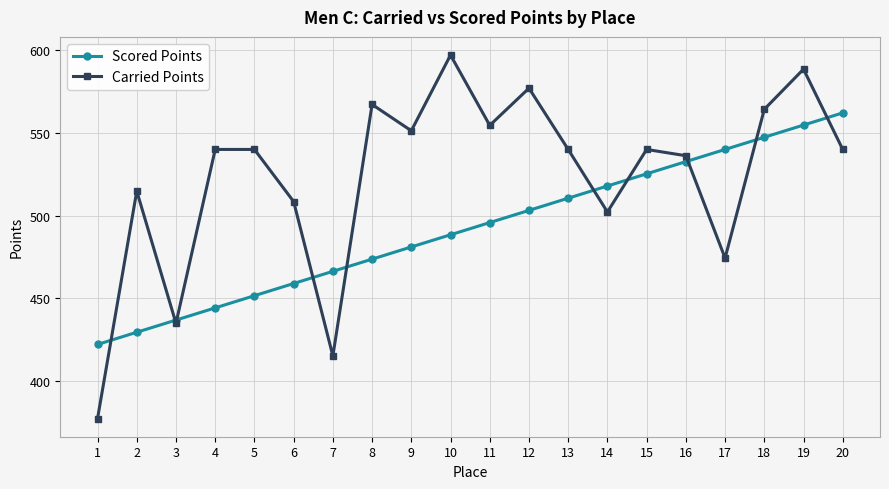

What value does the Scored Points series have at 20?

562.1